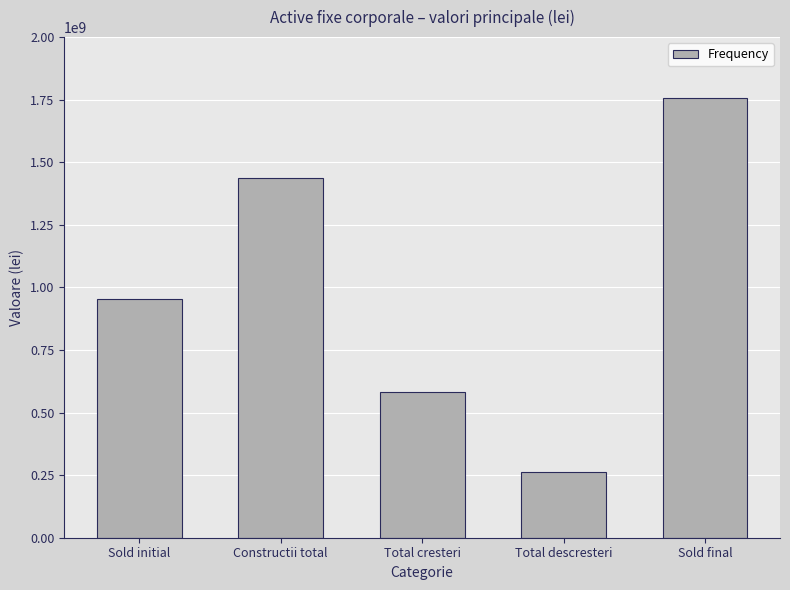

Reading left to right, extract all data points from this chart.

953440390.8	1437946985.2	582520243.9	262271450.8	1758195778.3